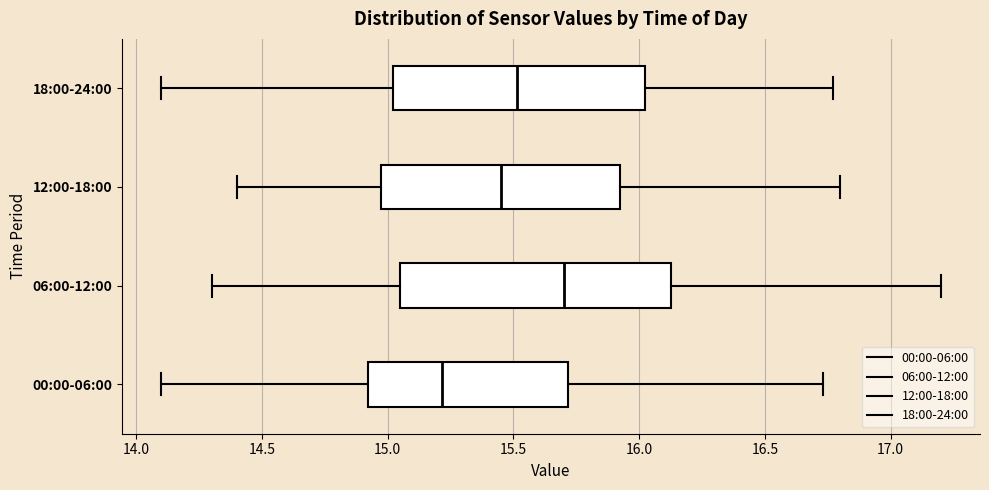

Reading bottom to top, transcribe this box plot: for each box, give where its median line is, the range the box spans, and where its two whiskers end, as read against the x-axis. The values are not printed on the chart, so give them approximately, as read against the axis.

00:00-06:00: median 15.20, box 14.90 to 15.70, whiskers 14.10 to 16.75
06:00-12:00: median 15.70, box 15.05 to 16.15, whiskers 14.30 to 17.20
12:00-18:00: median 15.45, box 15.00 to 15.95, whiskers 14.40 to 16.80
18:00-24:00: median 15.50, box 15.00 to 16.05, whiskers 14.10 to 16.75